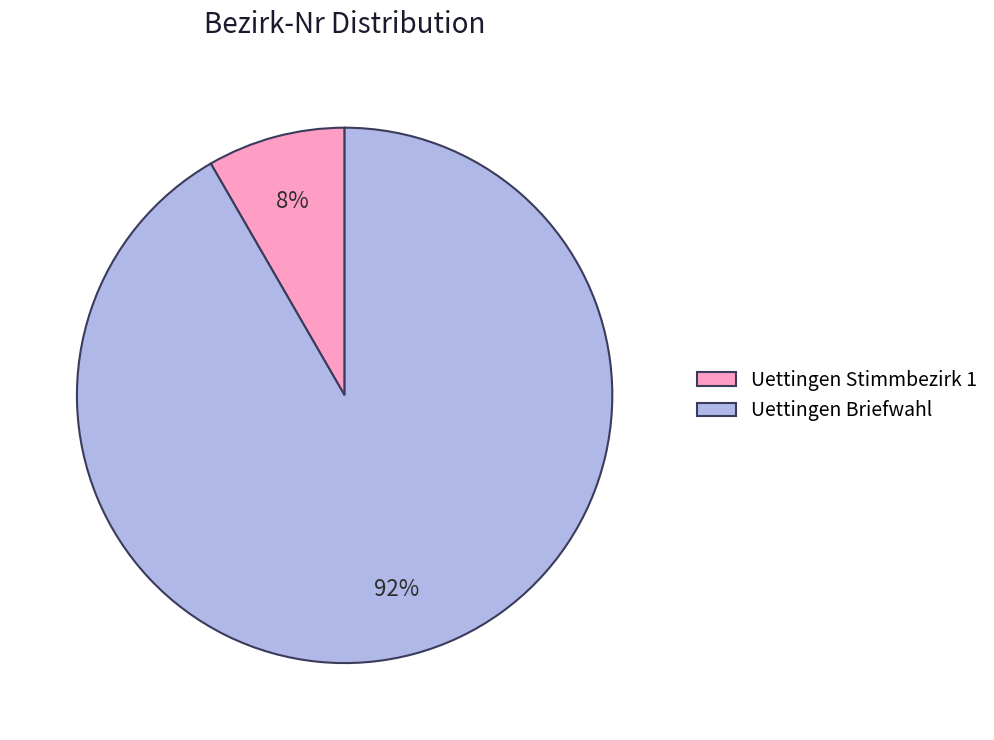

Between Uettingen Stimmbezirk 1 and Uettingen Briefwahl, which is larger?

Uettingen Briefwahl